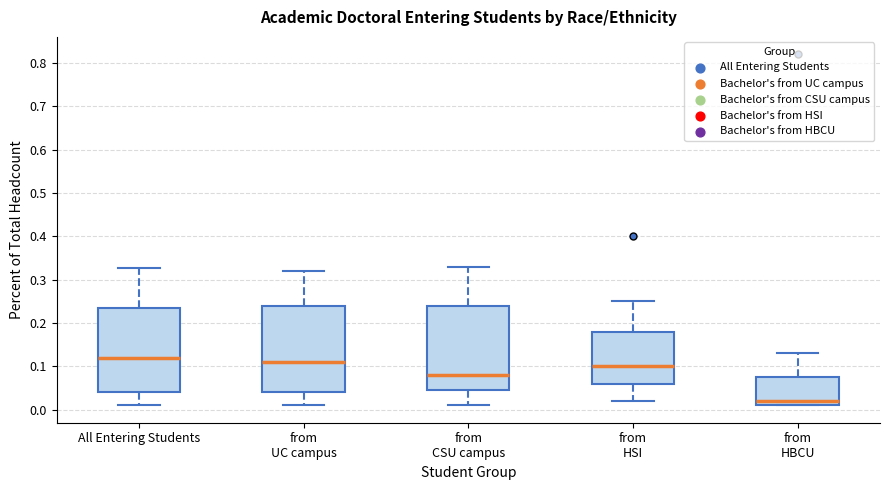

Reading left to right, read every box against the y-axis: the position of its median line, the range the box covers, and the ends of its whiskers. The values are not printed on the chart, so give them approximately, as read against the axis.

All Entering Students: median 0.12, box 0.04 to 0.24, whiskers 0.01 to 0.33
from UC campus: median 0.11, box 0.04 to 0.24, whiskers 0.01 to 0.32
from CSU campus: median 0.08, box 0.05 to 0.24, whiskers 0.01 to 0.33
from HSI: median 0.10, box 0.06 to 0.18, whiskers 0.02 to 0.25
from HBCU: median 0.02, box 0.01 to 0.08, whiskers 0.01 to 0.13